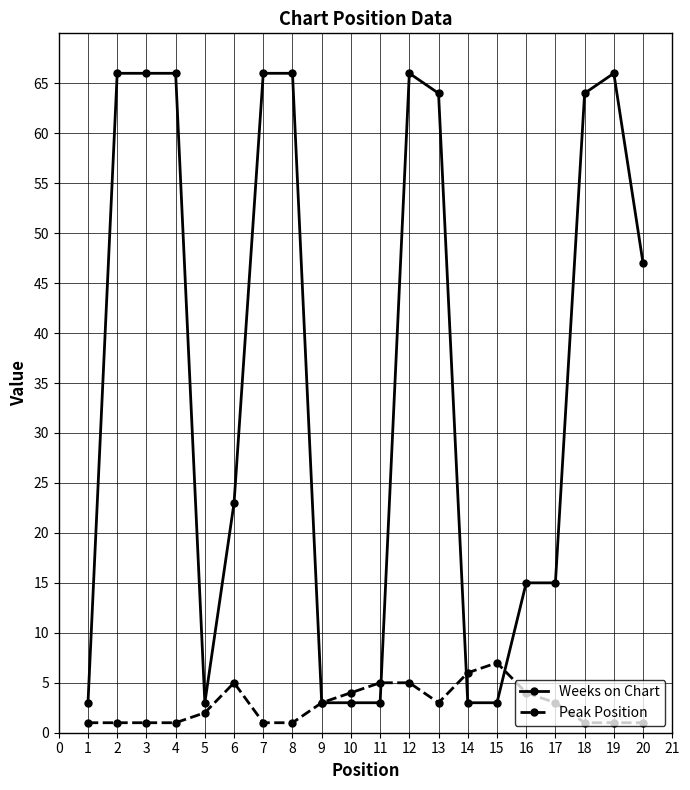

Rank the series by their maximum value, from highest to lowest.

Weeks on Chart, Peak Position